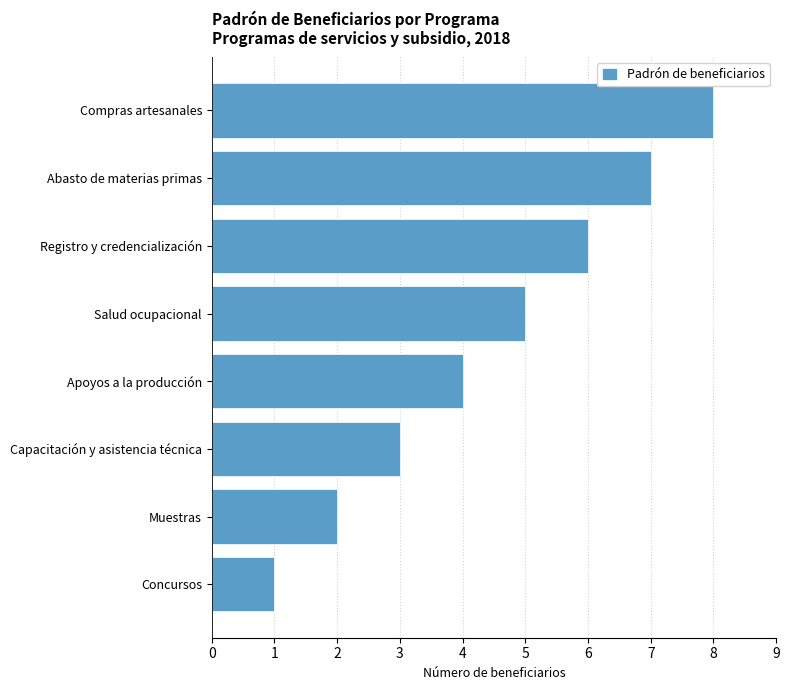

Rank the categories by value from lowest to highest.

Concursos, Muestras, Capacitación y asistencia técnica, Apoyos a la producción, Salud ocupacional, Registro y credencialización, Abasto de materias primas, Compras artesanales